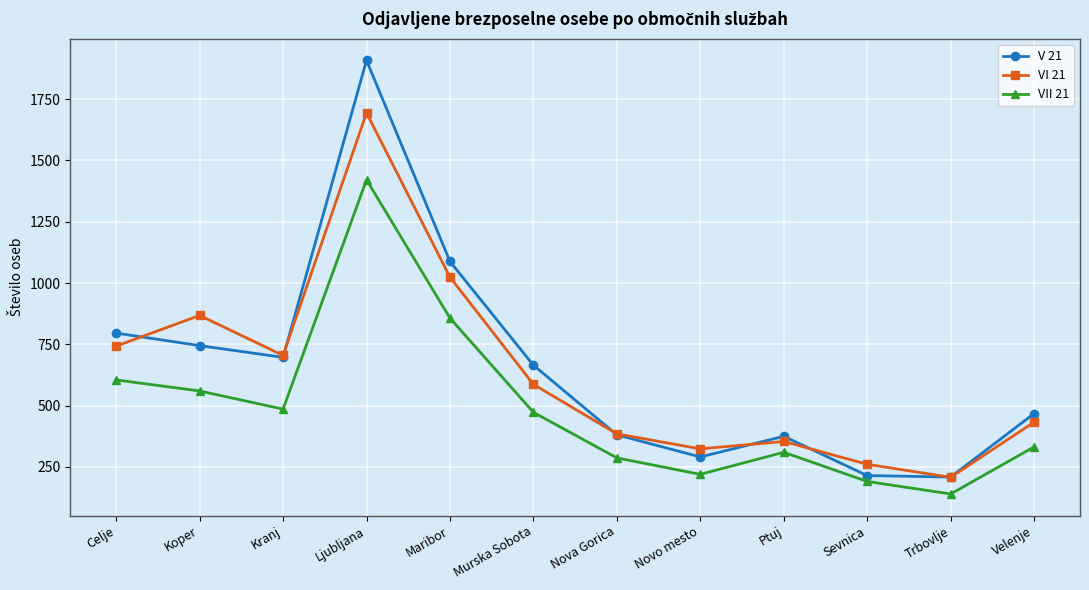

Where is the first local maximum for VI 21?

Koper